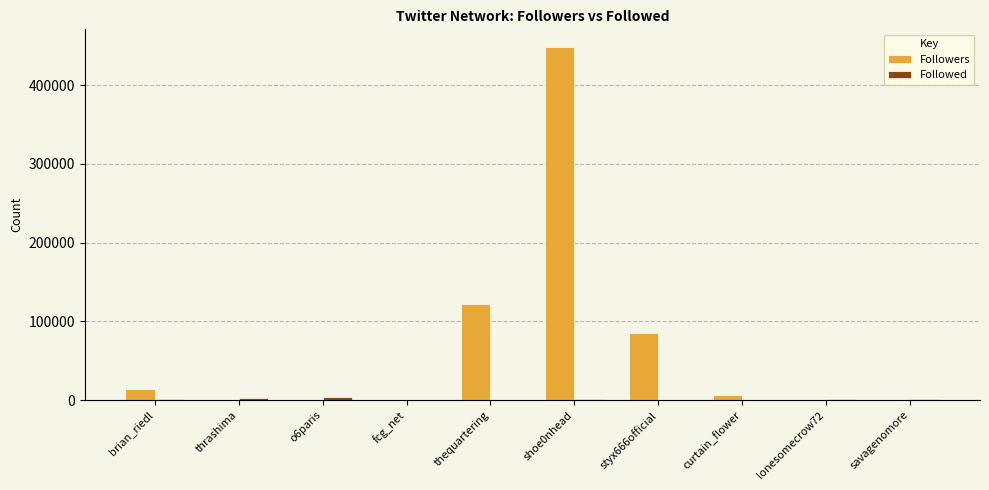

What is the highest value of the Followers series?

448714